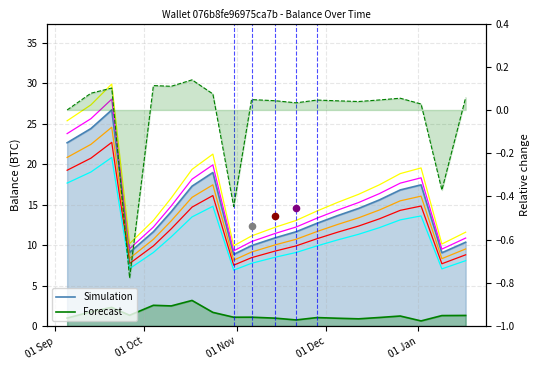

Which series reaches the maximum Y coordinate?

Simulation